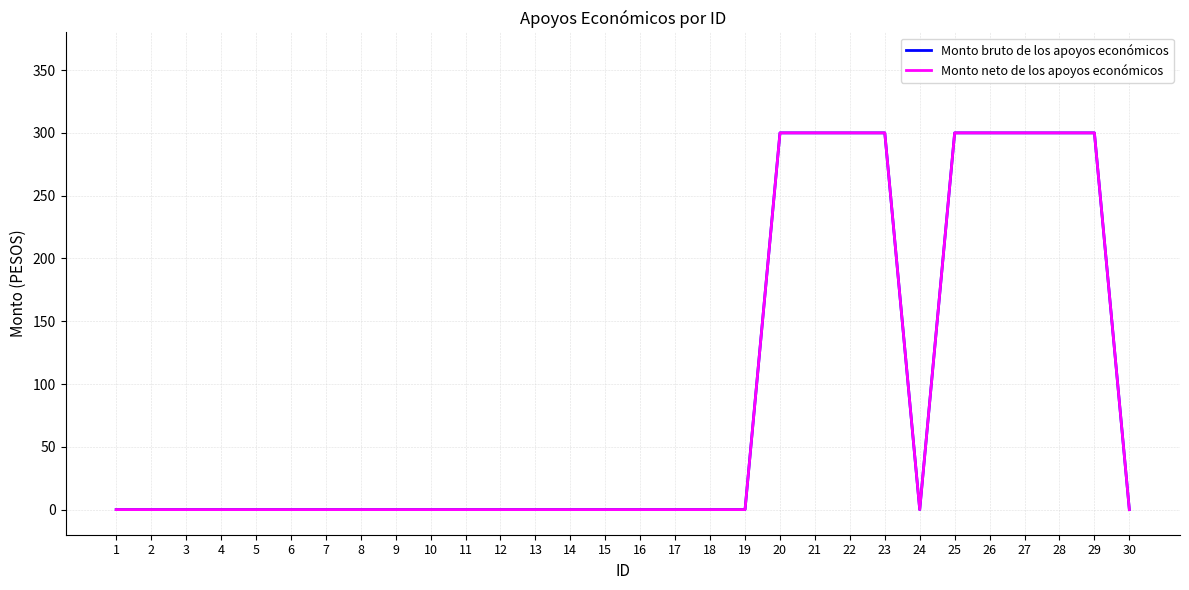

Count the Monto bruto de los apoyos económicos values in the range 0 to 300.

30